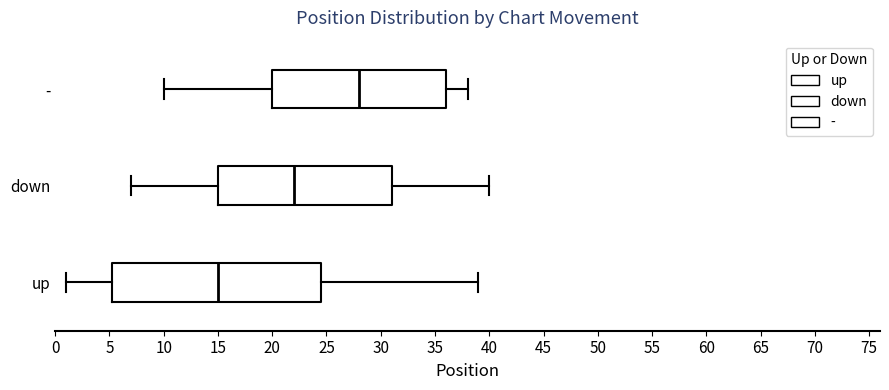

Which box has the furthest to the left median line?

up